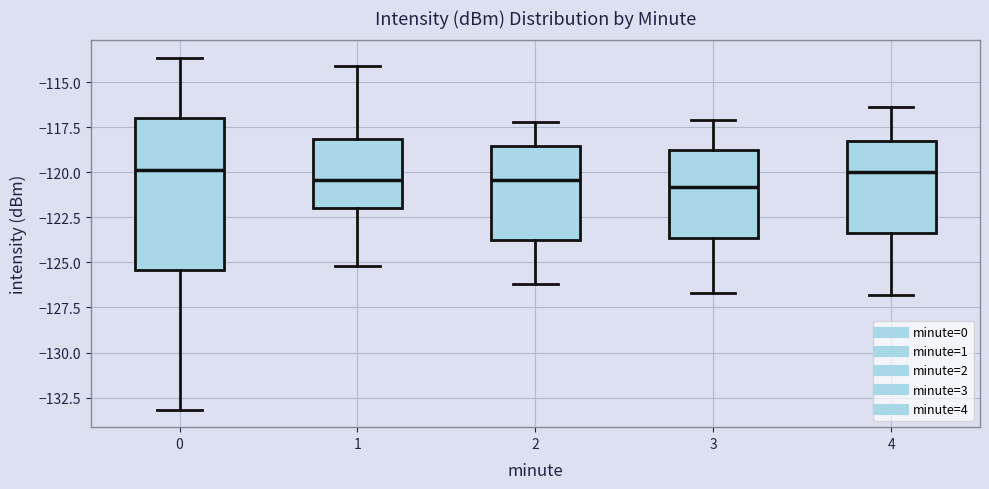

Reading left to right, transcribe this box plot: for each box, give where its median line is, the range the box spans, and where its two whiskers end, as read against the y-axis. The values are not printed on the chart, so give them approximately, as read against the axis.

0: median -120.0, box -125.5 to -117.0, whiskers -133.0 to -113.5
1: median -120.5, box -122.0 to -118.0, whiskers -125.0 to -114.0
2: median -120.5, box -123.5 to -118.5, whiskers -126.0 to -117.0
3: median -121.0, box -123.5 to -118.5, whiskers -126.5 to -117.0
4: median -120.0, box -123.5 to -118.0, whiskers -127.0 to -116.5